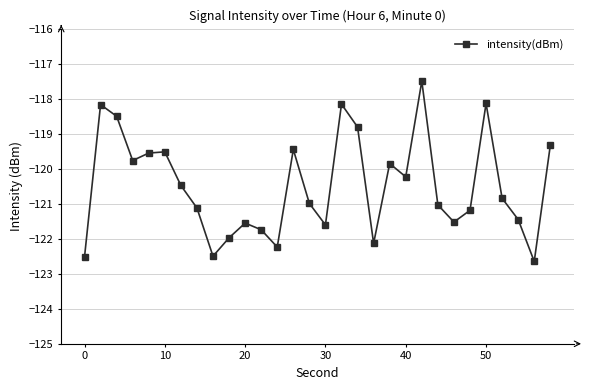

What is the value of the 2nd point from the left?

-118.2